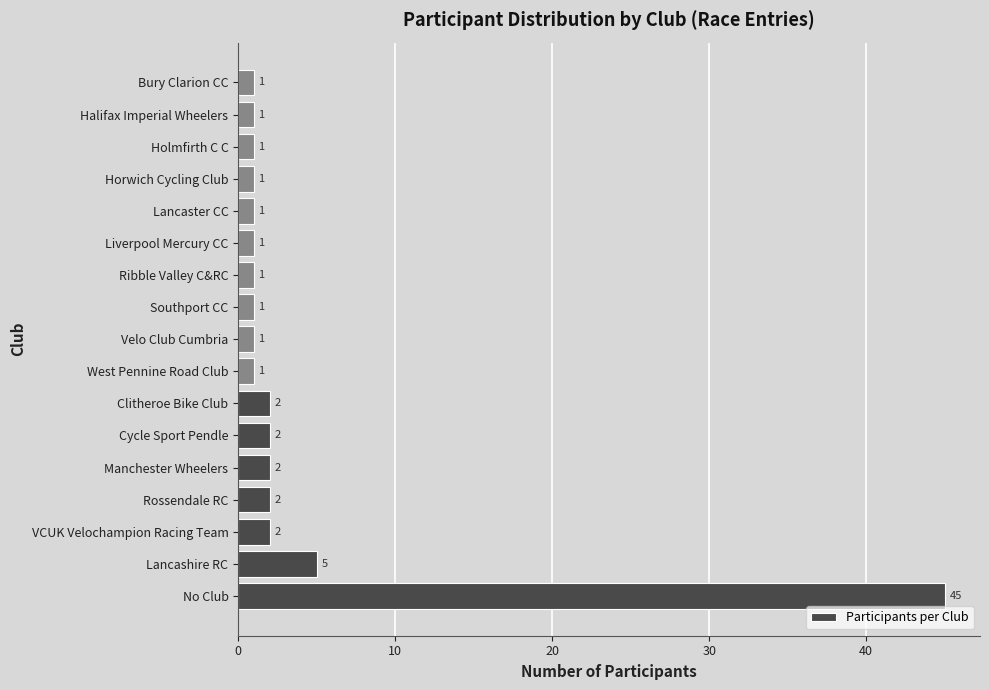

Reading top to bottom, list all the values displayed in this chart.

Bury Clarion CC=1	Halifax Imperial Wheelers=1	Holmfirth C C=1	Horwich Cycling Club=1	Lancaster CC=1	Liverpool Mercury CC=1	Ribble Valley C&RC=1	Southport CC=1	Velo Club Cumbria=1	West Pennine Road Club=1	Clitheroe Bike Club=2	Cycle Sport Pendle=2	Manchester Wheelers=2	Rossendale RC=2	VCUK Velochampion Racing Team=2	Lancashire RC=5	No Club=45